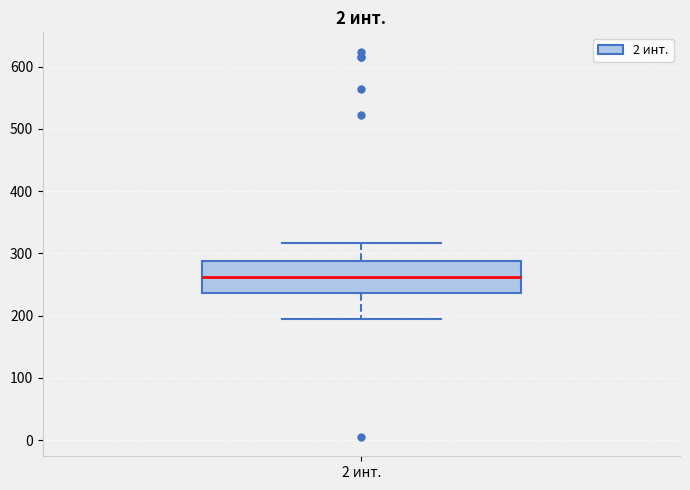

Transcribe this box plot: give where the median line is, the range the box spans, and where the two whiskers end, as read against the y-axis. The values are not printed on the chart, so give them approximately, as read against the axis.

median 260, box 240 to 290, whiskers 200 to 320